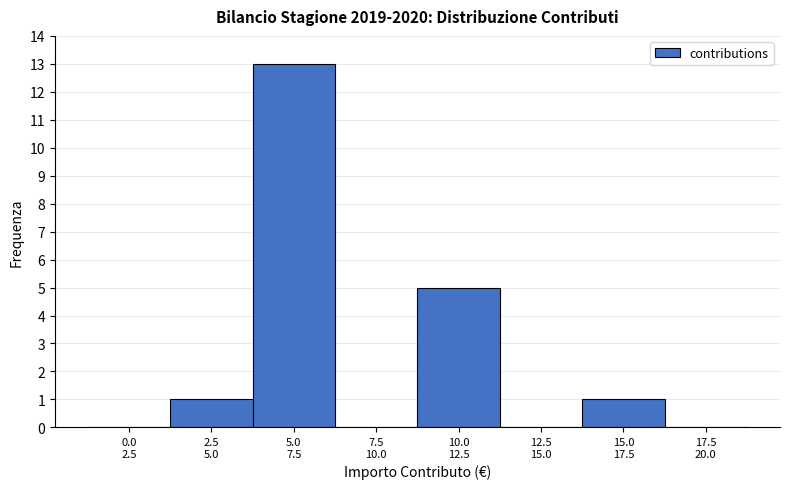

What is the maximum value shown in the chart?

13